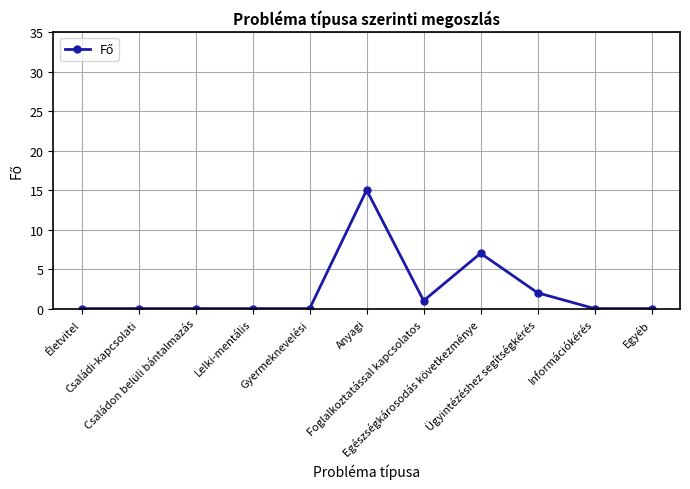

At which label is the value closest to 7?

Egészségkárosodás következménye